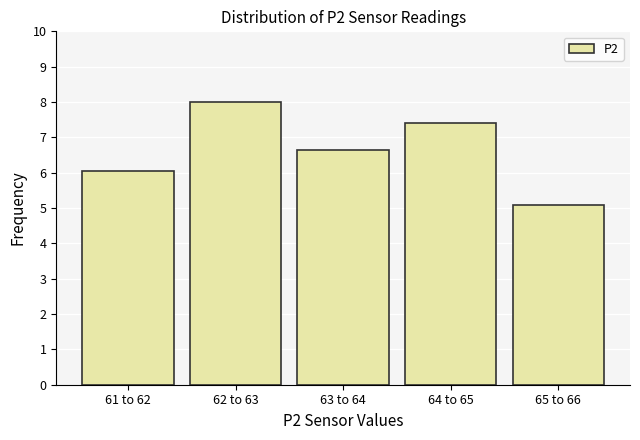

Reading left to right, list all the values displayed in this chart.

61 to 62=6.0	62 to 63=8.0	63 to 64=6.6	64 to 65=7.4	65 to 66=5.1